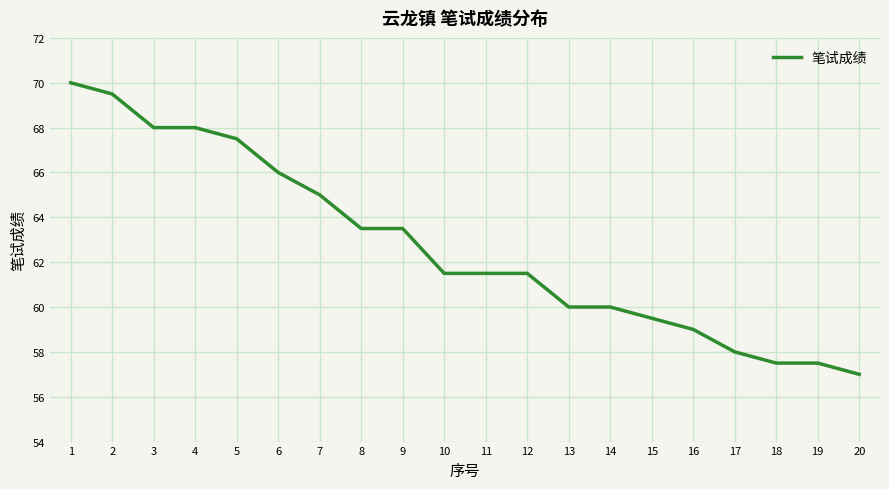

Reading right to left, what are all the values shown in this chart?

57.0	57.5	57.5	58.0	59.0	59.5	60.0	60.0	61.5	61.5	61.5	63.5	63.5	65.0	66.0	67.5	68.0	68.0	69.5	70.0